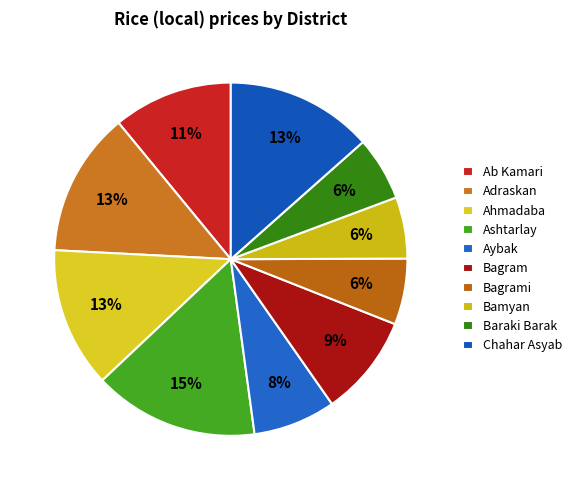

How many slices are in this pie chart?

10